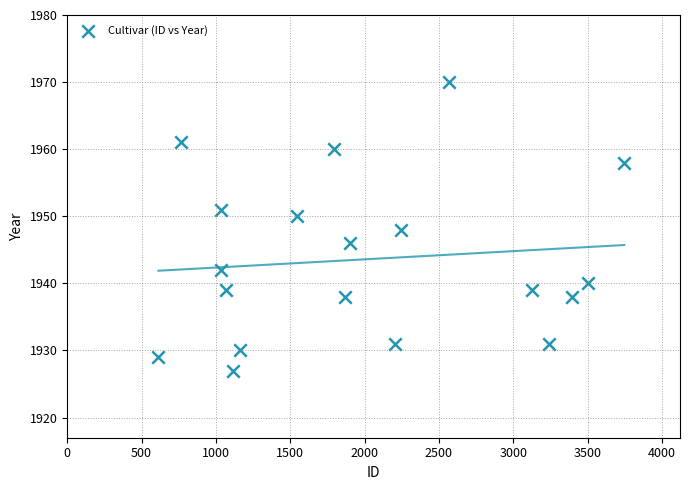

What is the range of X values (max minus min)?

3132